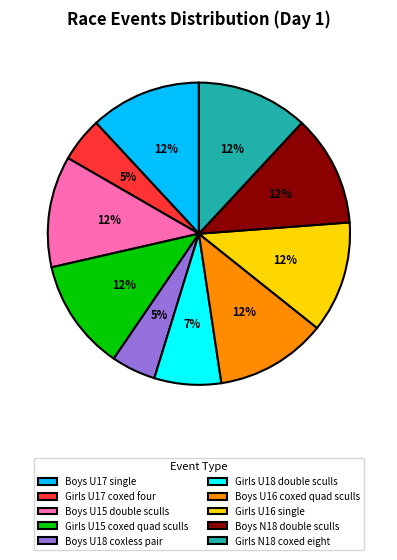

Is it true that Girls U17 coxed four is 5% of the pie?

True